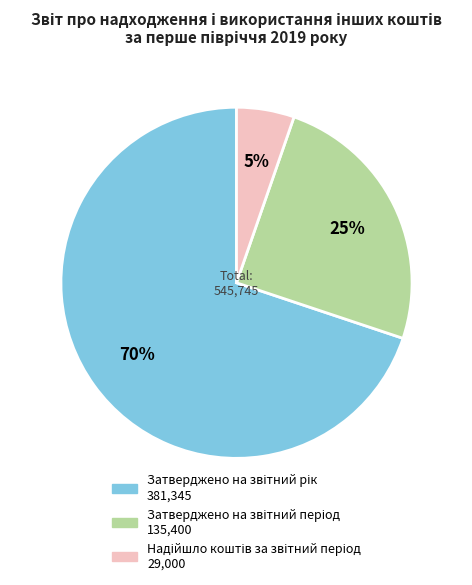

To the nearest percent, what is the average slice percentage?

33%